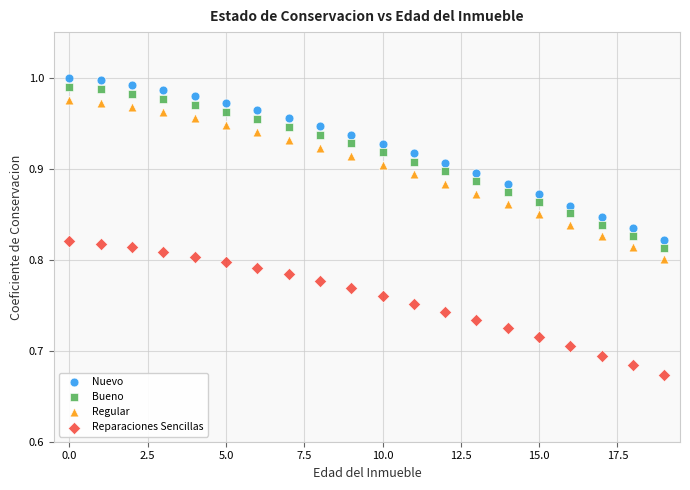

Across all data points, what is the range of Y values (max minus min)?

0.3